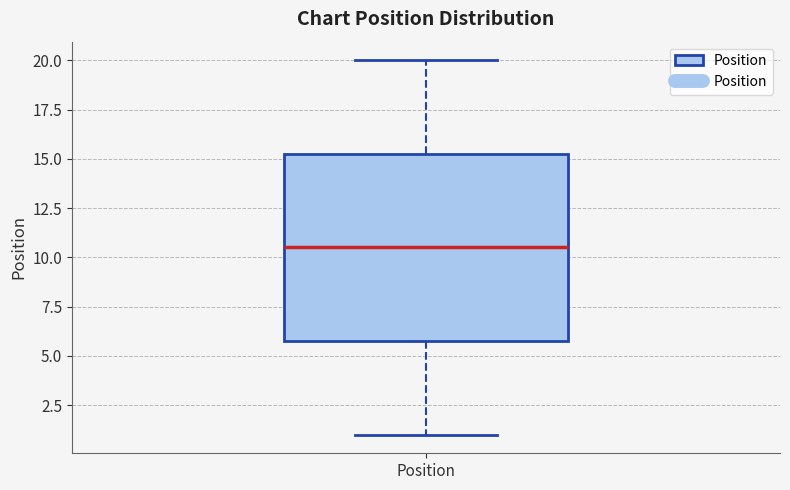

Transcribe this box plot: give where the median line is, the range the box spans, and where the two whiskers end, as read against the y-axis. The values are not printed on the chart, so give them approximately, as read against the axis.

median 10.5, box 6.0 to 15.5, whiskers 1.0 to 20.0